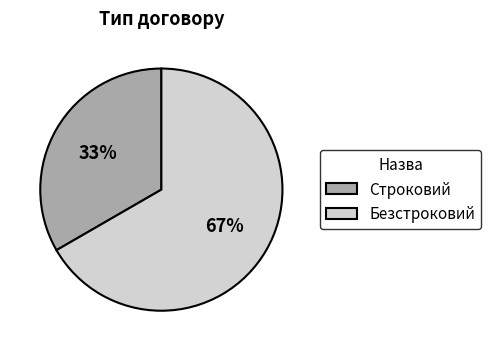

Which slice is the largest?

Безстроковий